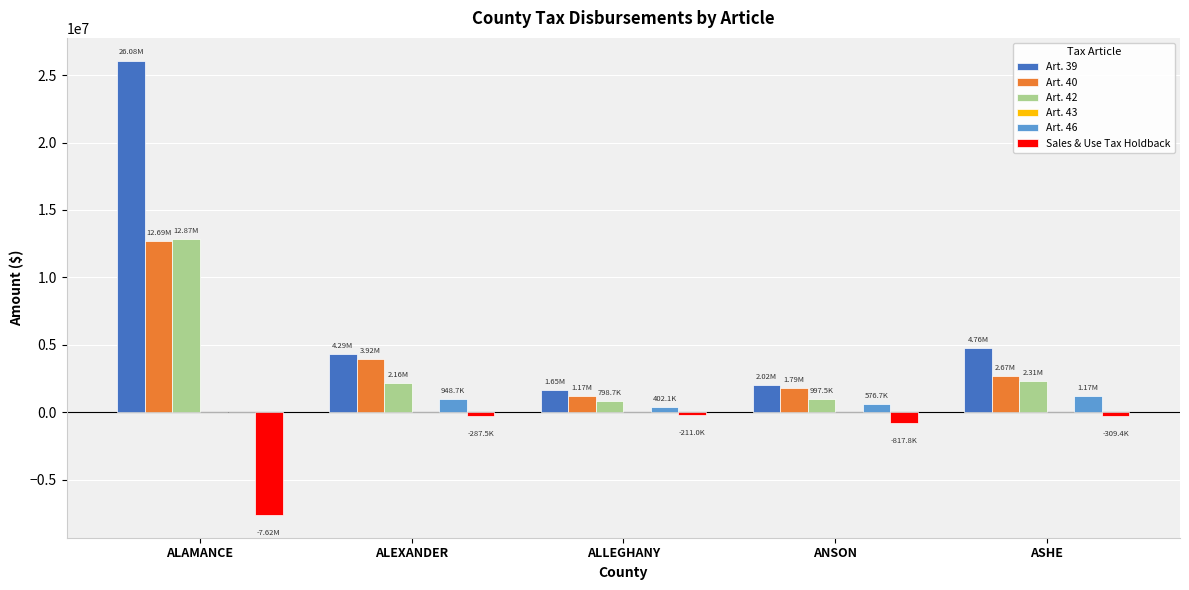

Which category has the highest value in the Art. 42 series?

ALAMANCE